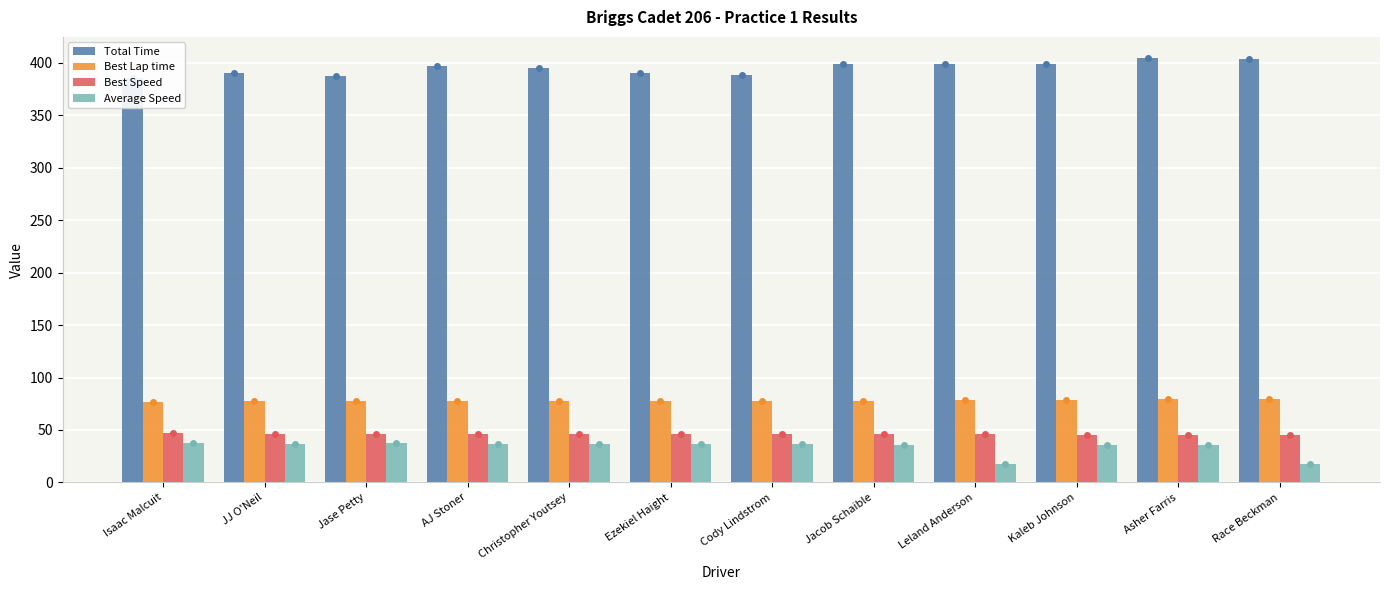

Reading left to right, list all the values displayed in this chart.

Total Time: 385.4	390.0	387.7	397.3	395.3	390.6	388.0	399.2	398.8	399.1	404.5	403.9
Best Lap time: 77.1	77.3	77.4	77.5	77.5	77.5	77.6	78.1	78.7	78.8	79.3	79.3
Best Speed: 46.7	46.6	46.5	46.5	46.5	46.4	46.4	46.1	45.8	45.7	45.4	45.4
Average Speed: 37.4	36.9	37.1	36.2	36.4	36.9	37.1	36.1	18.1	36.1	35.6	17.8